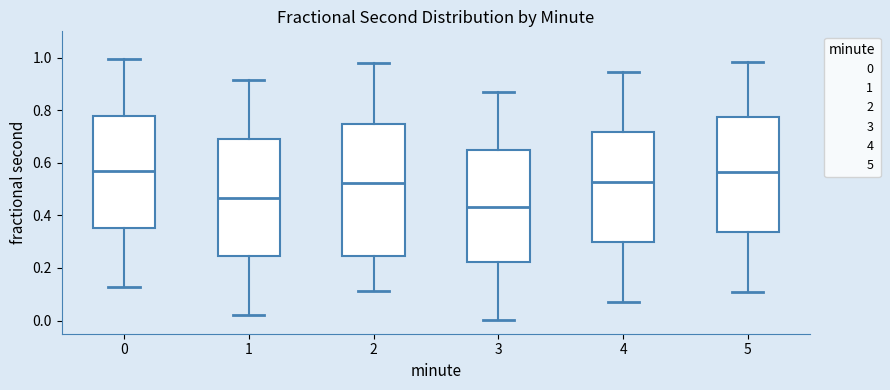

Comparing the boxes themselves (not the whiskers), which one is the tallest?

2